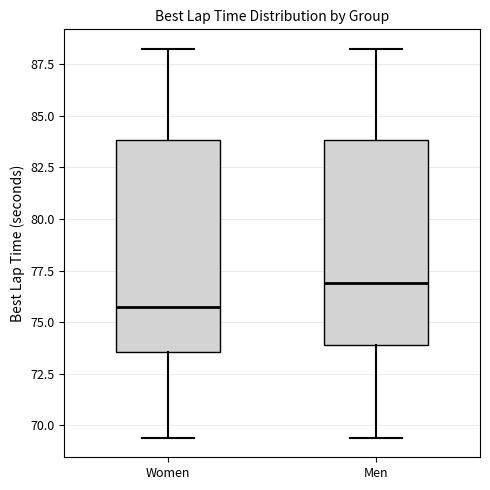

Reading left to right, read every box against the y-axis: the position of its median line, the range the box covers, and the ends of its whiskers. The values are not printed on the chart, so give them approximately, as read against the axis.

Women: median 76.0, box 73.5 to 84.0, whiskers 69.5 to 88.5
Men: median 77.0, box 74.0 to 84.0, whiskers 69.5 to 88.5